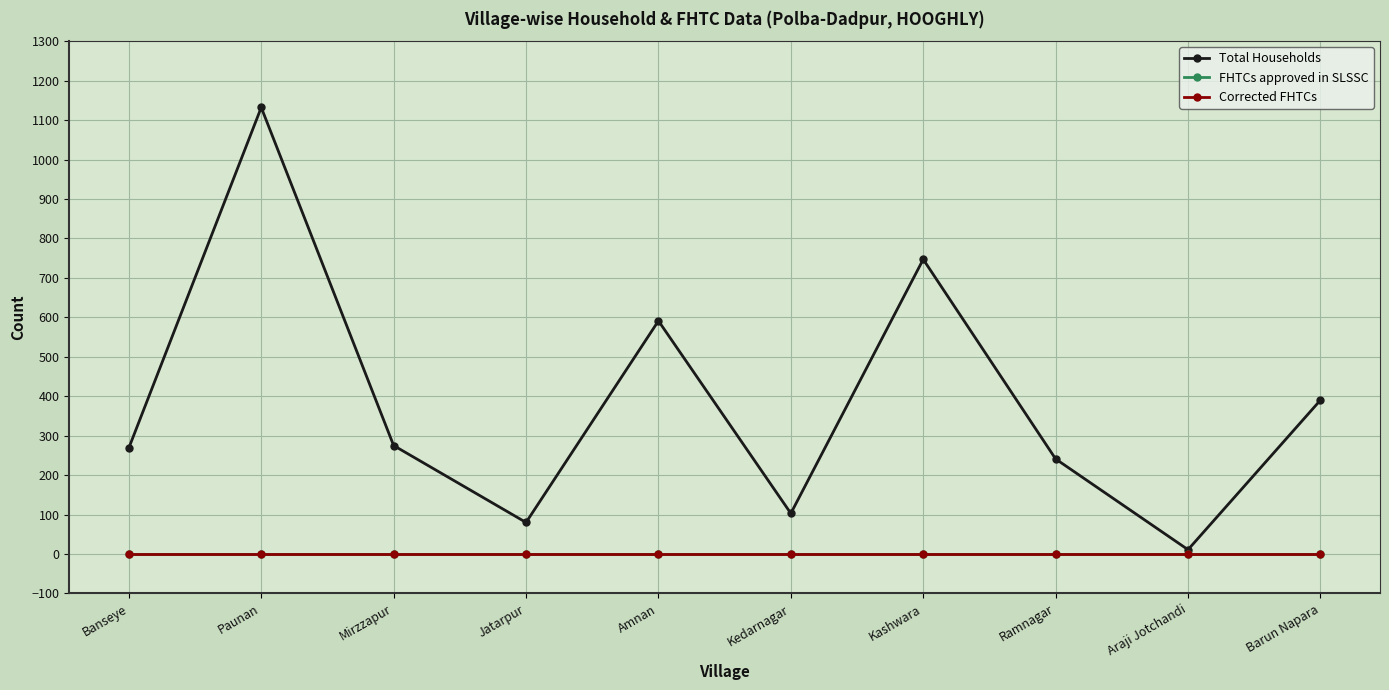

Which has a higher value, Paunan or Jatarpur?

Paunan